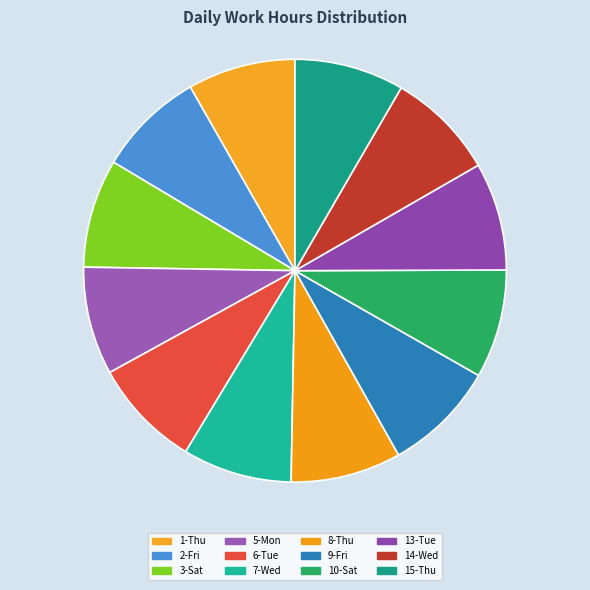

Count the number of slices in the pie.

12